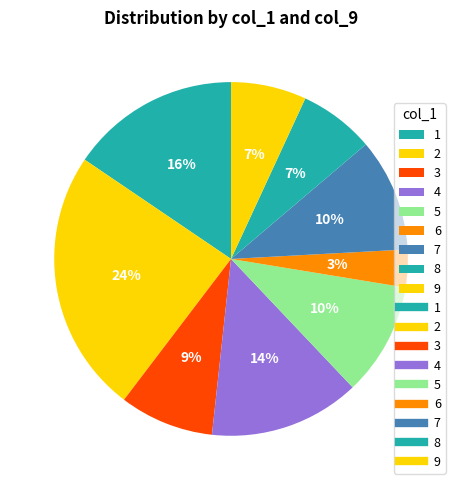

Is it true that 9 is 18% of the pie?

False